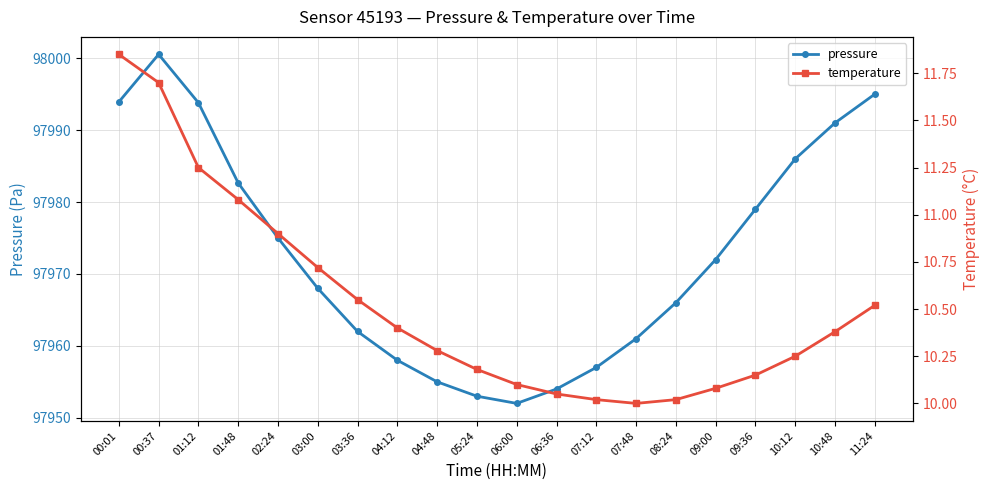

Reading left to right, transcribe all the data shown in this chart.

pressure: 00:01=97993.9	00:37=98000.5	01:12=97993.8	01:48=97982.6	02:24=97975.0	03:00=97968.0	03:36=97962.0	04:12=97958.0	04:48=97955.0	05:24=97953.0	06:00=97952.0	06:36=97954.0	07:12=97957.0	07:48=97961.0	08:24=97966.0	09:00=97972.0	09:36=97979.0	10:12=97986.0	10:48=97991.0	11:24=97995.0
temperature: 00:01=11.8	00:37=11.7	01:12=11.2	01:48=11.1	02:24=10.9	03:00=10.7	03:36=10.6	04:12=10.4	04:48=10.3	05:24=10.2	06:00=10.1	06:36=10.1	07:12=10.0	07:48=10.0	08:24=10.0	09:00=10.1	09:36=10.2	10:12=10.2	10:48=10.4	11:24=10.5